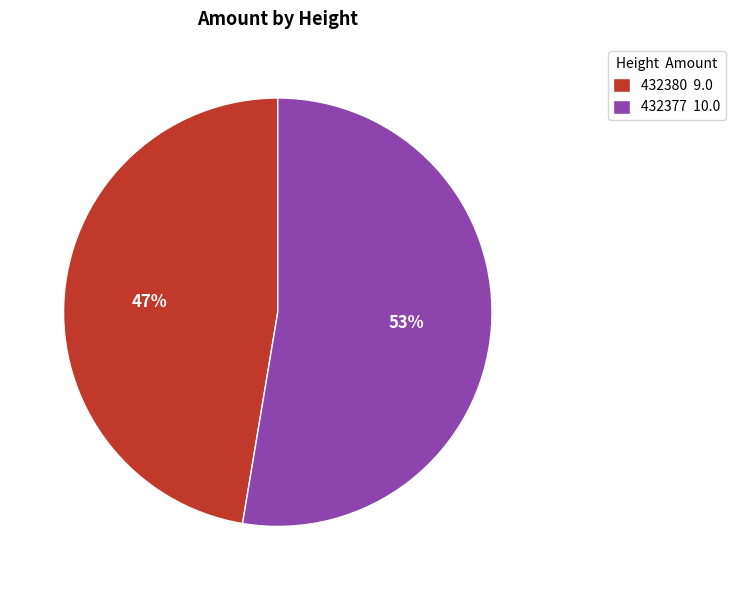

Between 432377 and 432380, which is larger?

432377